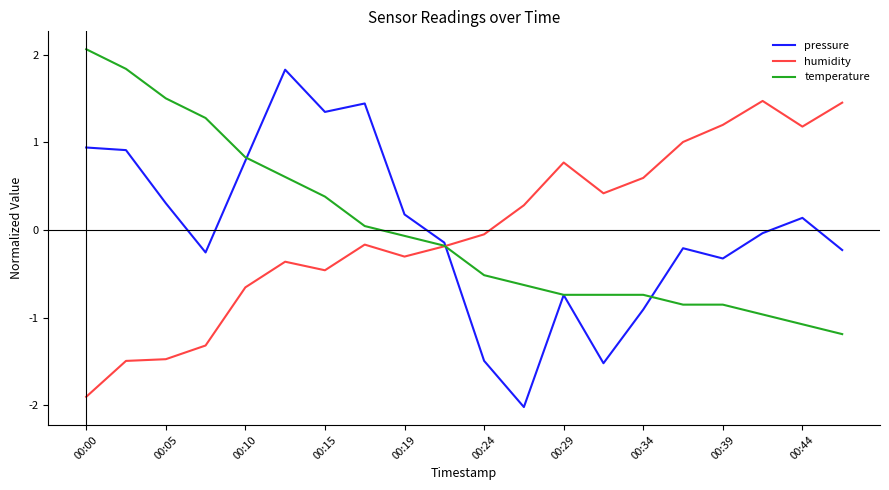

After their last crossing, which series has the higher values: humidity or pressure?

humidity